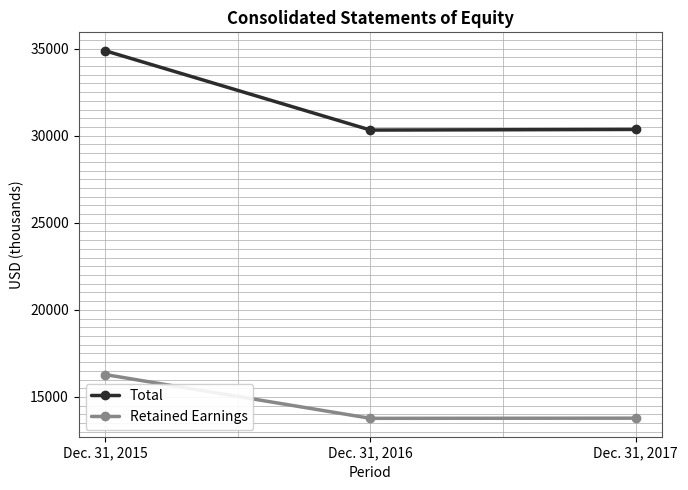

What is the difference between the maximum and minimum values in the Retained Earnings series?

2514